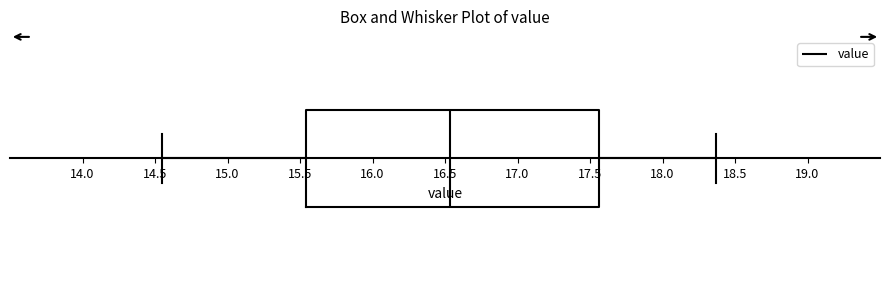

Read this box plot against the x-axis: the position of the median line, the range covered by the box, and the ends of both whiskers. The values are not printed on the chart, so give them approximately, as read against the axis.

median 16.55, box 15.55 to 17.55, whiskers 14.55 to 18.35